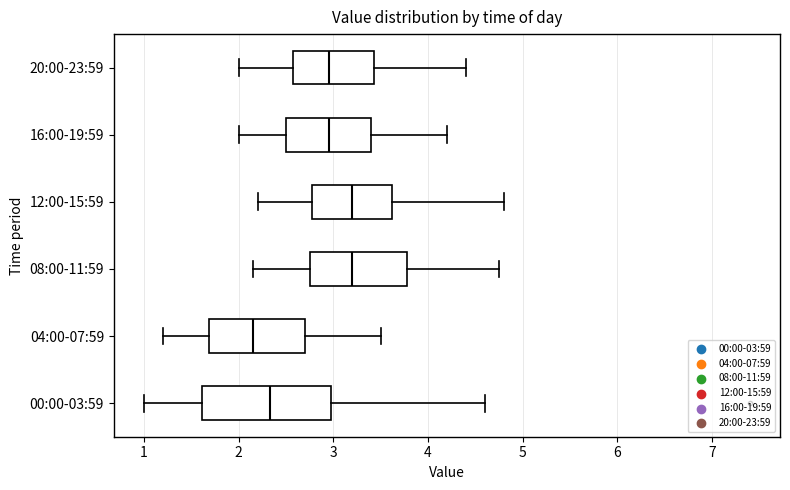

Where is the right edge of the box for 16:00-19:59 on the x-axis? The values are not printed on the chart, so give them approximately, as read against the axis.

3.4